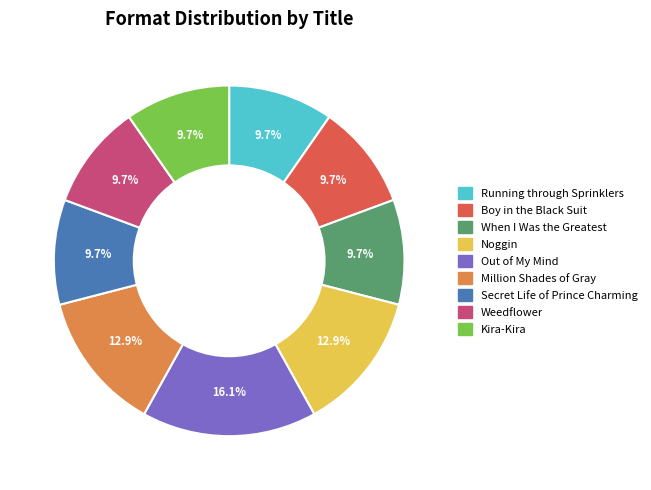

What portion of the pie excludes Boy in the Black Suit?

90.3%